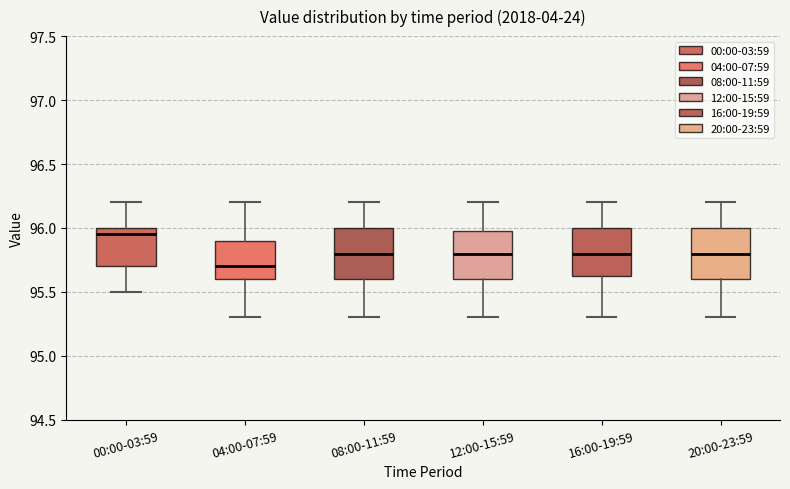

Where is the lower edge of the box for 00:00-03:59 on the y-axis? The values are not printed on the chart, so give them approximately, as read against the axis.

95.70